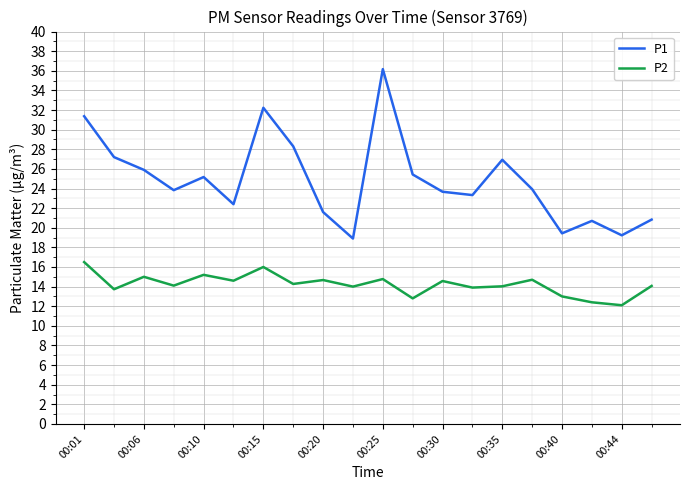

Which series has the largest total across all categories?

P1